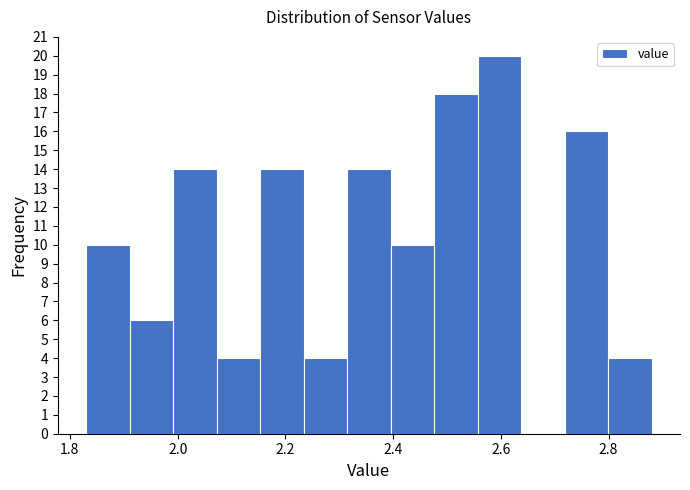

How tall is the bar that spans 2.24 to 2.32 on the x-axis? Neither the bar edges nor the heights are printed on the chart, so give them approximately, as read against the axes.

4